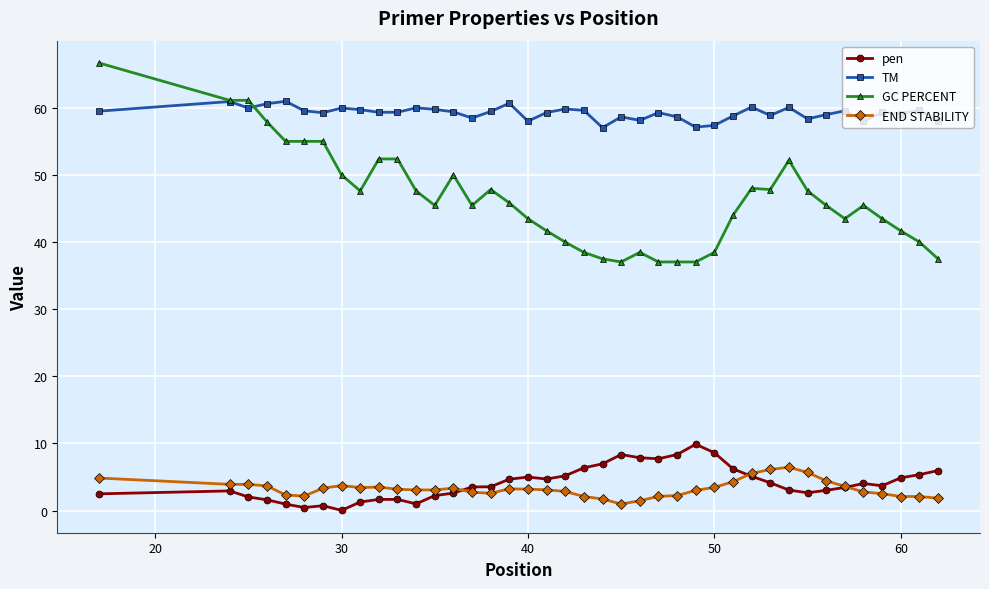

What is the lowest value of the GC PERCENT series?

37.0